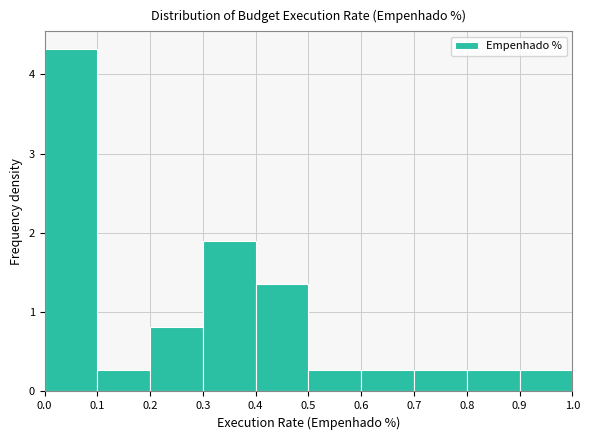

Over which range of the x-axis is the bar tallest?

0.0 to 0.1